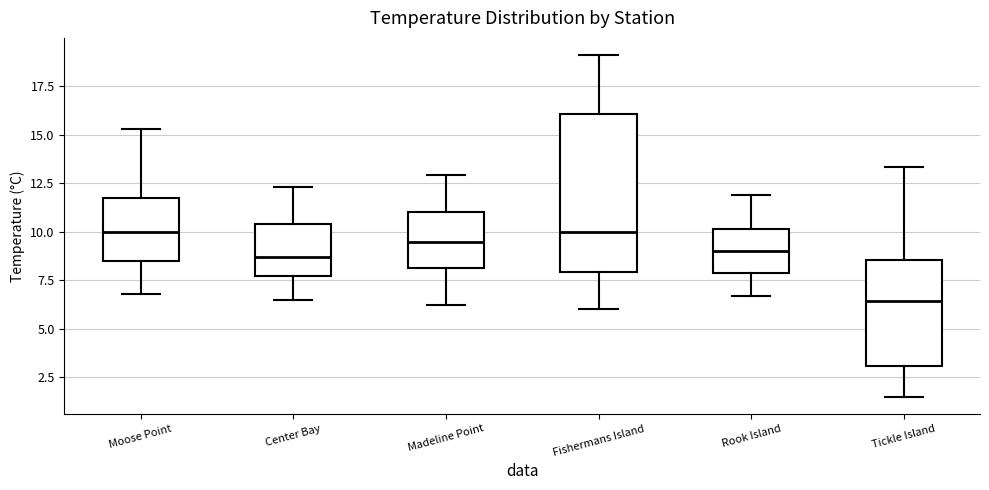

Reading left to right, transcribe this box plot: for each box, give where its median line is, the range the box spans, and where its two whiskers end, as read against the y-axis. The values are not printed on the chart, so give them approximately, as read against the axis.

Moose Point: median 10.0, box 8.5 to 12.0, whiskers 7.0 to 15.5
Center Bay: median 8.5, box 7.5 to 10.5, whiskers 6.5 to 12.5
Madeline Point: median 9.5, box 8.0 to 11.0, whiskers 6.0 to 13.0
Fishermans Island: median 10.0, box 8.0 to 16.0, whiskers 6.0 to 19.0
Rook Island: median 9.0, box 8.0 to 10.0, whiskers 6.5 to 12.0
Tickle Island: median 6.5, box 3.0 to 8.5, whiskers 1.5 to 13.5